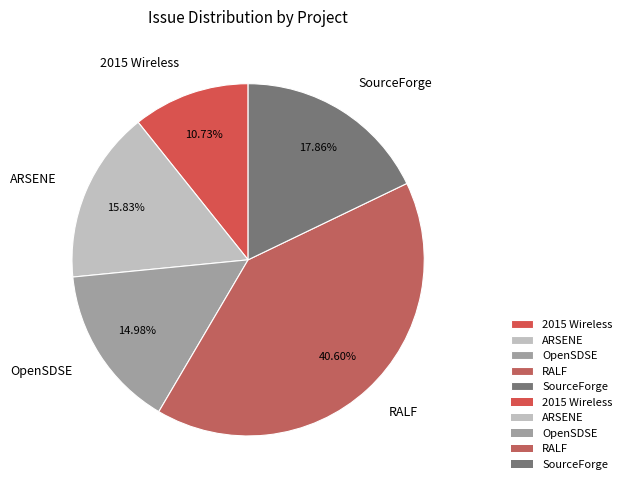

What percentage is the RALF slice, to the nearest percent?

41%